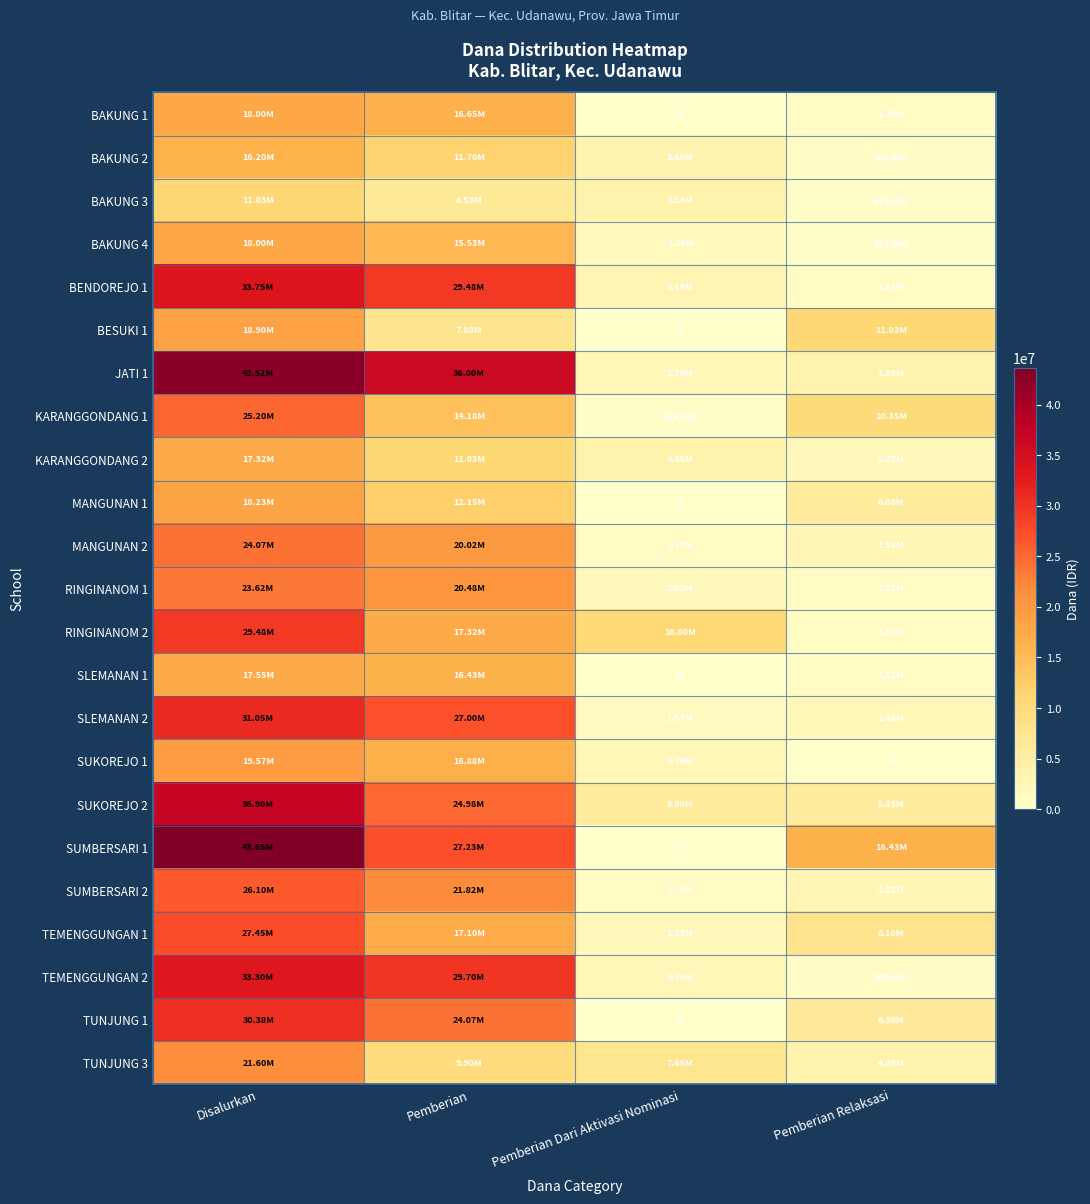

How many data points in KARANGGONDANG 1 are above 14175000?

1